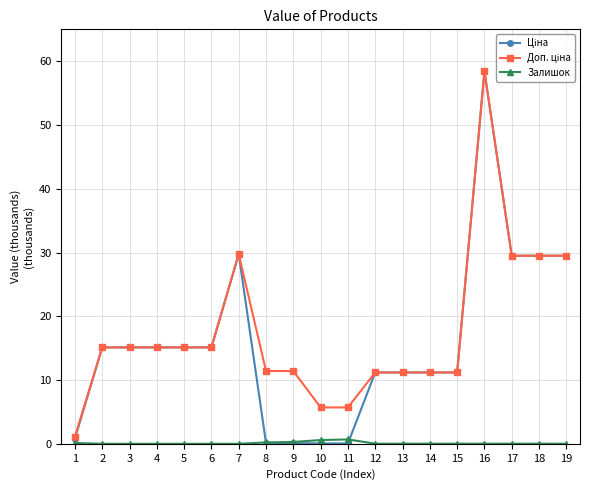

Does the chart have visible grid lines?

Yes